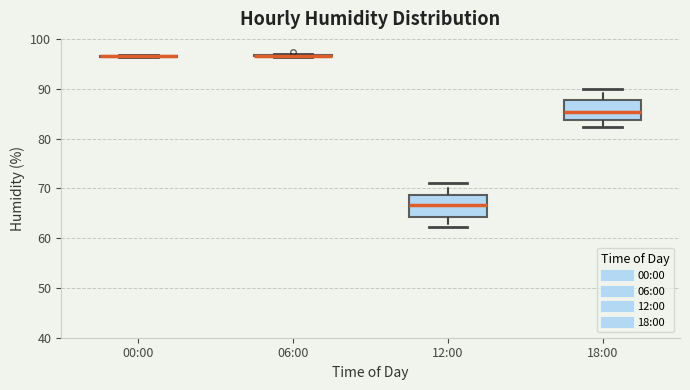

Reading left to right, read every box against the y-axis: the position of its median line, the range the box covers, and the ends of its whiskers. The values are not printed on the chart, so give them approximately, as read against the axis.

00:00: box collapsed to a line at 97, whiskers 96 to 97
06:00: box collapsed to a line at 97, whiskers 96 to 97
12:00: median 67, box 64 to 69, whiskers 62 to 71
18:00: median 85, box 84 to 88, whiskers 82 to 90